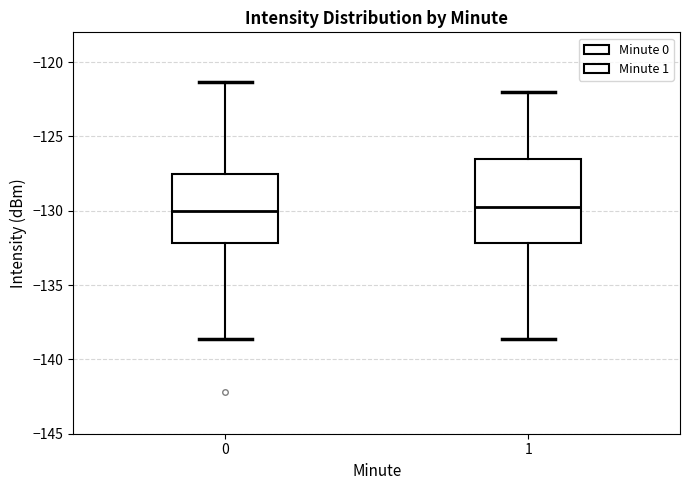

Reading left to right, read every box against the y-axis: the position of its median line, the range the box covers, and the ends of its whiskers. The values are not printed on the chart, so give them approximately, as read against the axis.

0: median -130.0, box -132.0 to -127.5, whiskers -138.5 to -121.5
1: median -129.5, box -132.0 to -126.5, whiskers -138.5 to -122.0